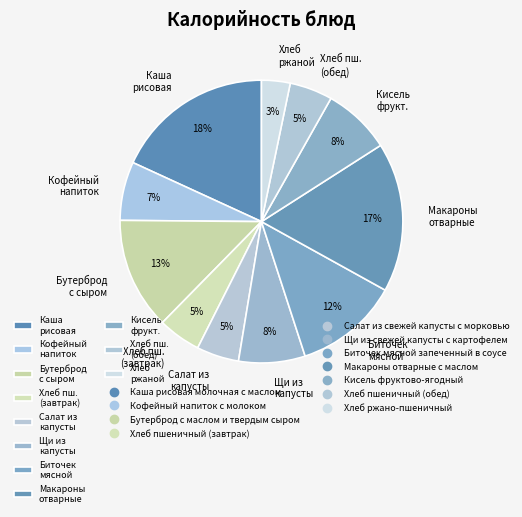

Which has a higher value, Хлеб ржаной or Салат из капусты?

Салат из капусты